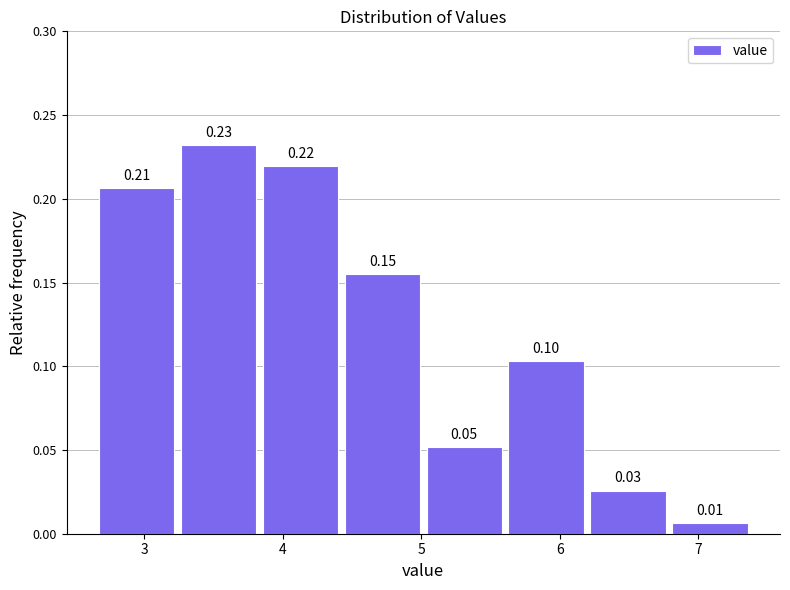

Over which range of the x-axis is the bar tallest?

3.2 to 3.8